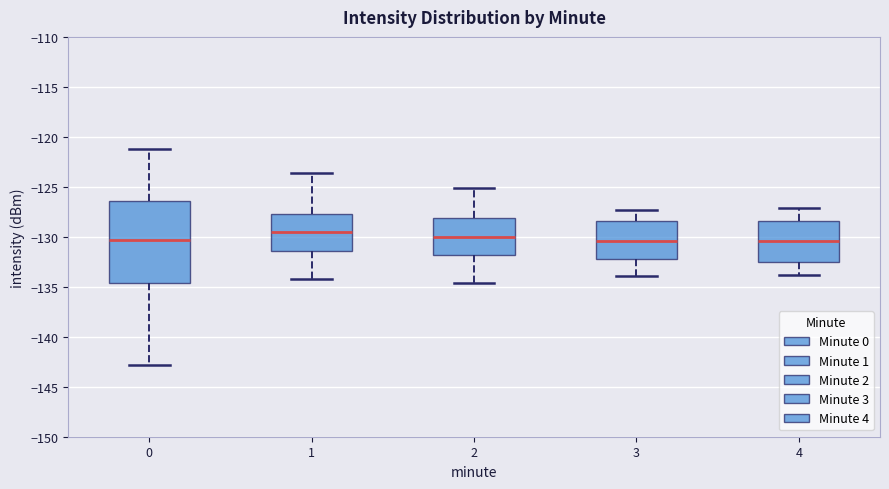

Comparing the boxes themselves (not the whiskers), which one is the tallest?

0